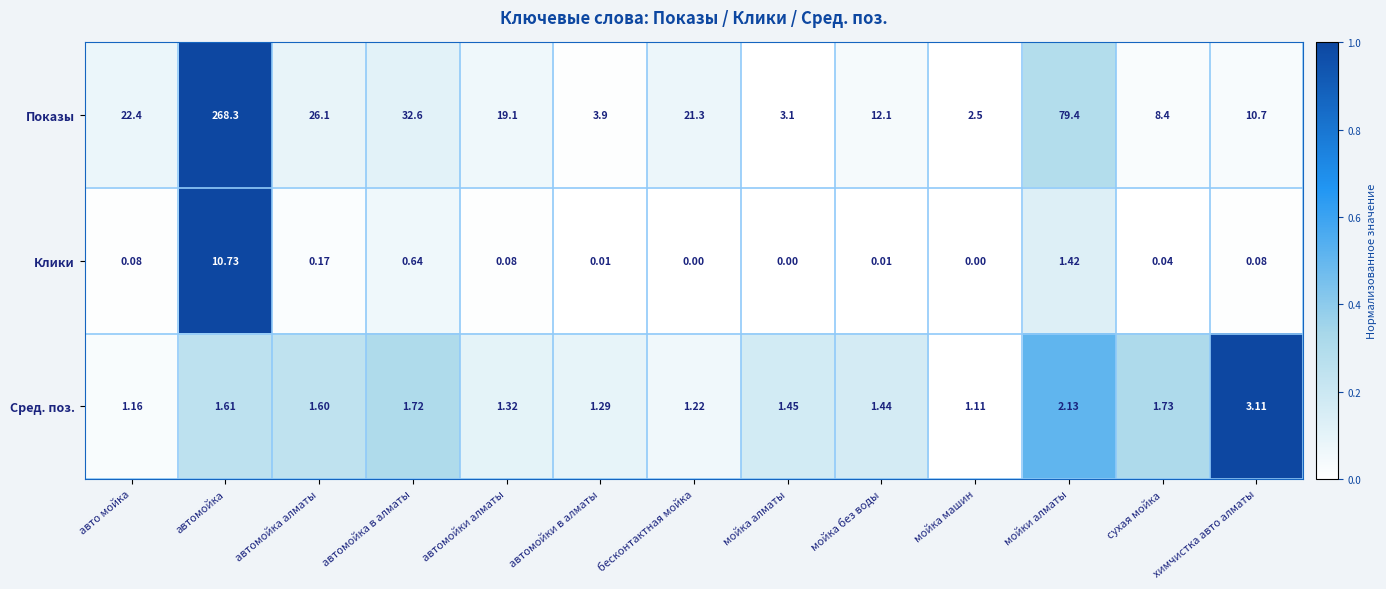

Which category has the highest value across all series?

автомойка